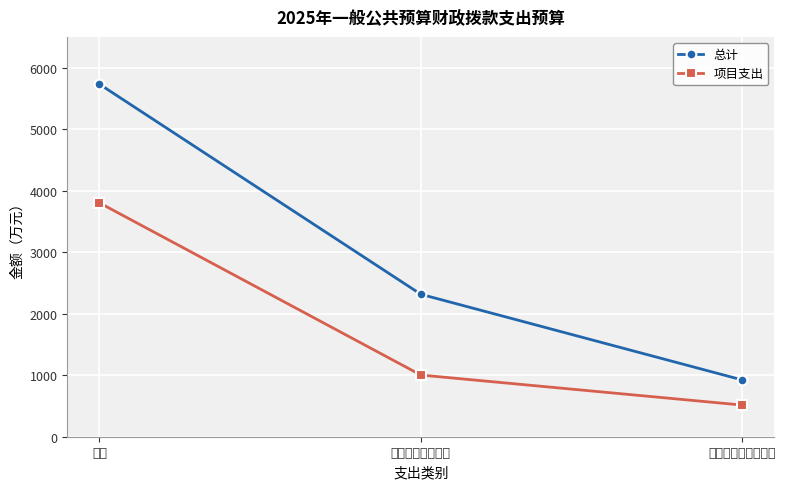

True or false: 项目支出 has a value of 5382.6 at 合计.

False